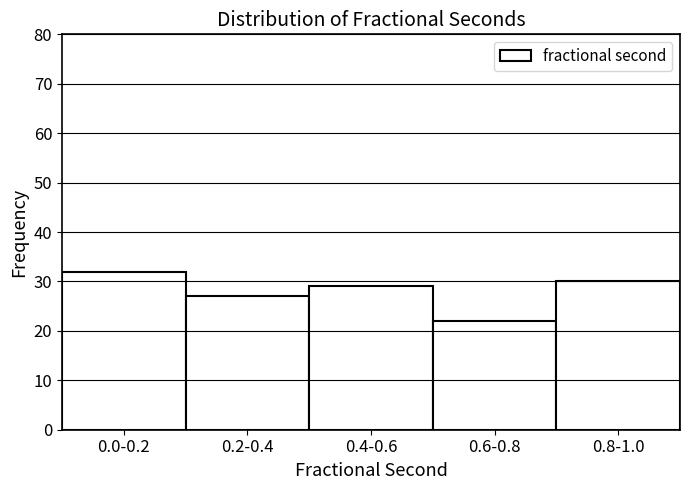

Reading left to right, extract all data points from this chart.

32	27	29	22	30